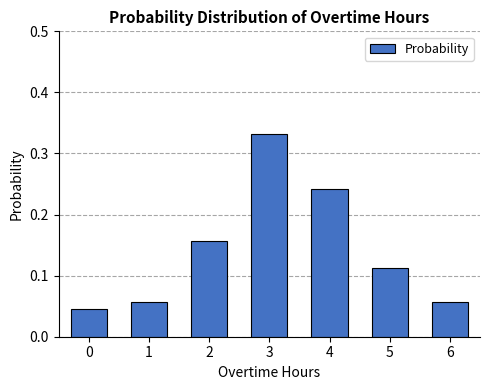

Which label corresponds to the largest value in the chart?

3